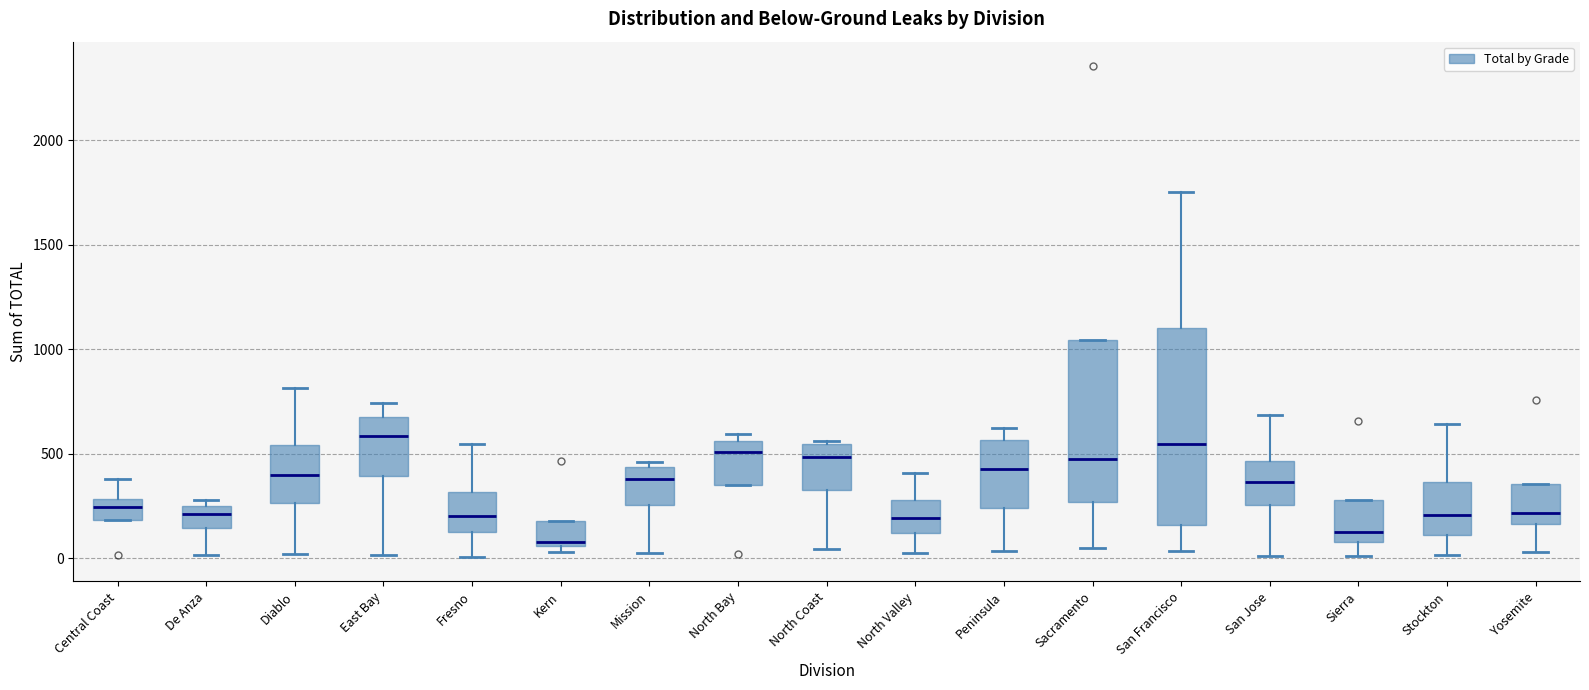

Reading left to right, read every box against the y-axis: the position of its median line, the range the box covers, and the ends of its whiskers. The values are not printed on the chart, so give them approximately, as read against the axis.

Central Coast: median 250, box 200 to 300, whiskers 200 to 400
De Anza: median 200, box 150 to 250, whiskers 0 to 300
Diablo: median 400, box 250 to 550, whiskers 0 to 800
East Bay: median 600, box 400 to 650, whiskers 0 to 750
Fresno: median 200, box 150 to 300, whiskers 0 to 550
Kern: median 100, box 50 to 200, whiskers 50 (just below the box's lower edge) to 200
Mission: median 400, box 250 to 450, whiskers 50 to 450 (just above the box's upper edge)
North Bay: median 500, box 350 to 550, whiskers 350 to 600
North Coast: median 500, box 300 to 550, whiskers 50 to 550
North Valley: median 200, box 100 to 300, whiskers 0 to 400
Peninsula: median 450, box 250 to 550, whiskers 50 to 600
Sacramento: median 500, box 250 to 1050, whiskers 50 to 1050
San Francisco: median 550, box 150 to 1100, whiskers 50 to 1750
San Jose: median 350, box 250 to 450, whiskers 0 to 700
Sierra: median 100 (just above the box's lower edge), box 100 to 300, whiskers 0 to 300
Stockton: median 200, box 100 to 350, whiskers 0 to 650
Yosemite: median 200, box 150 to 350, whiskers 50 to 350